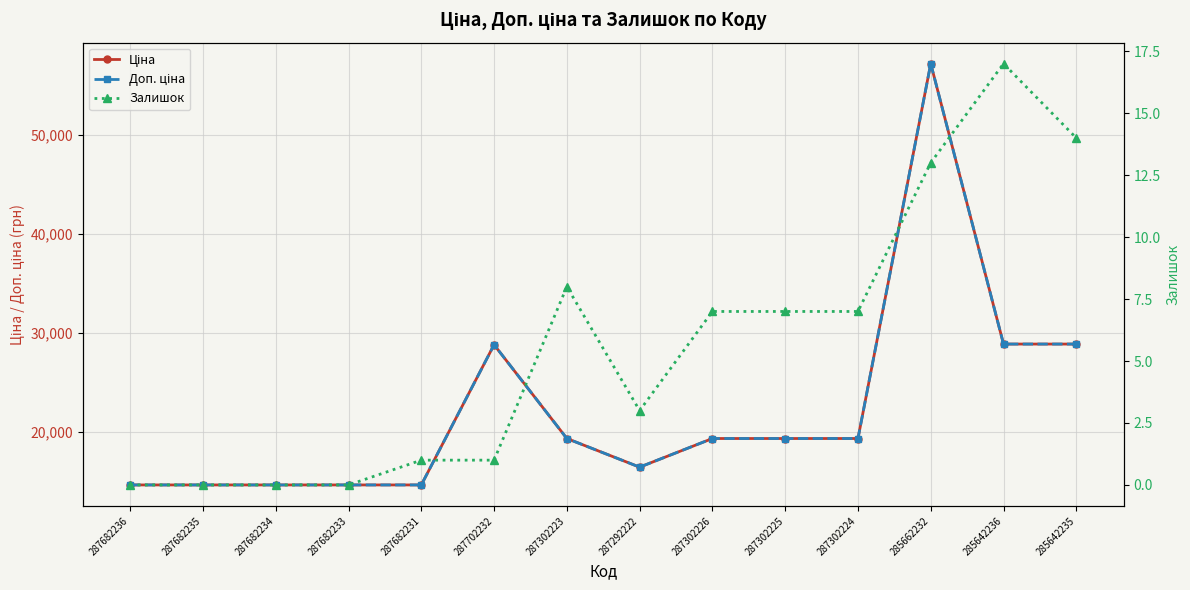

True or false: Ціна and Доп. ціна intersect in this chart.

False